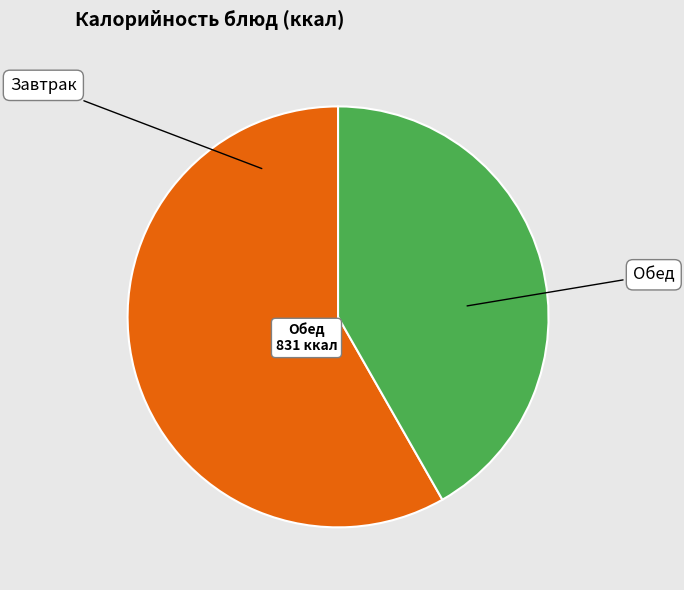

Is there any slice that represents more than half of the pie?

Yes